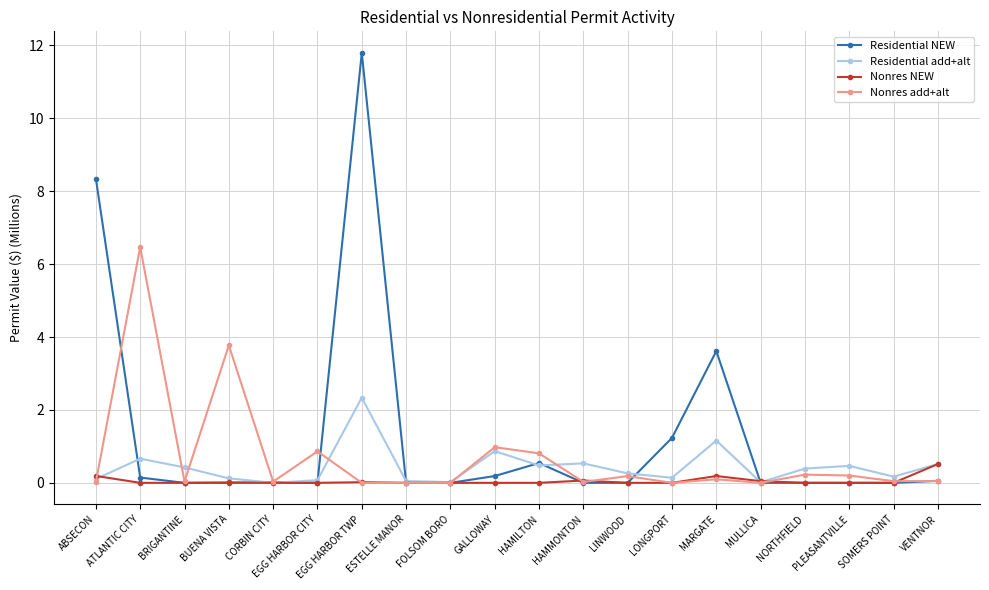

True or false: Residential NEW has more than 1 interior local peaks.

True